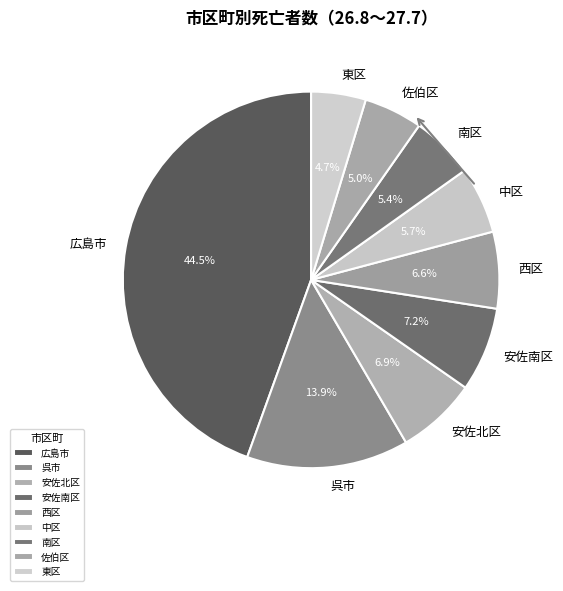

Which slice is the largest?

広島市